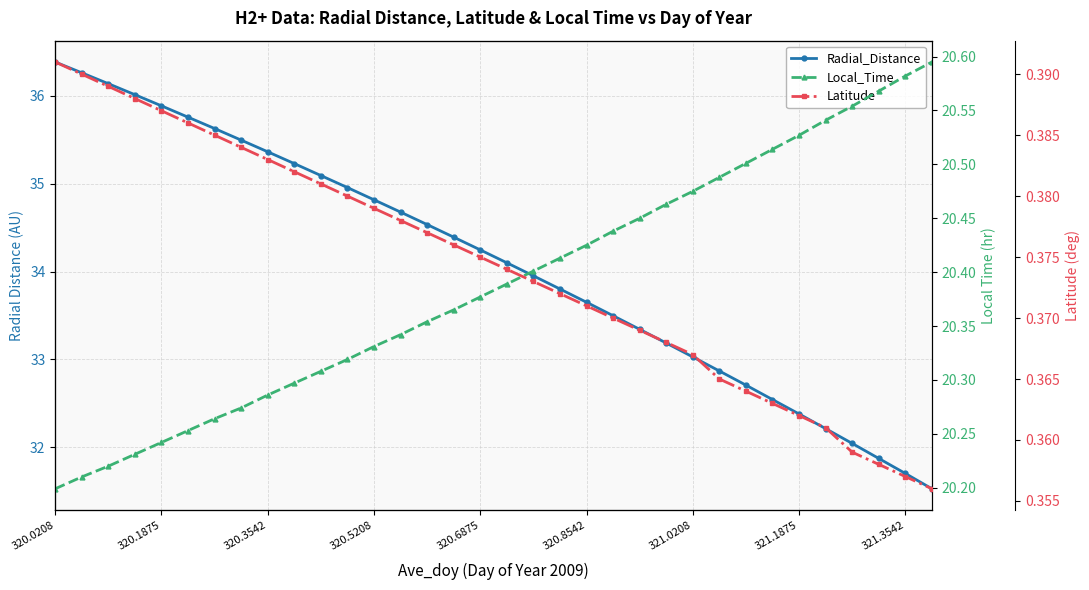

How many lines are shown in the chart?

3